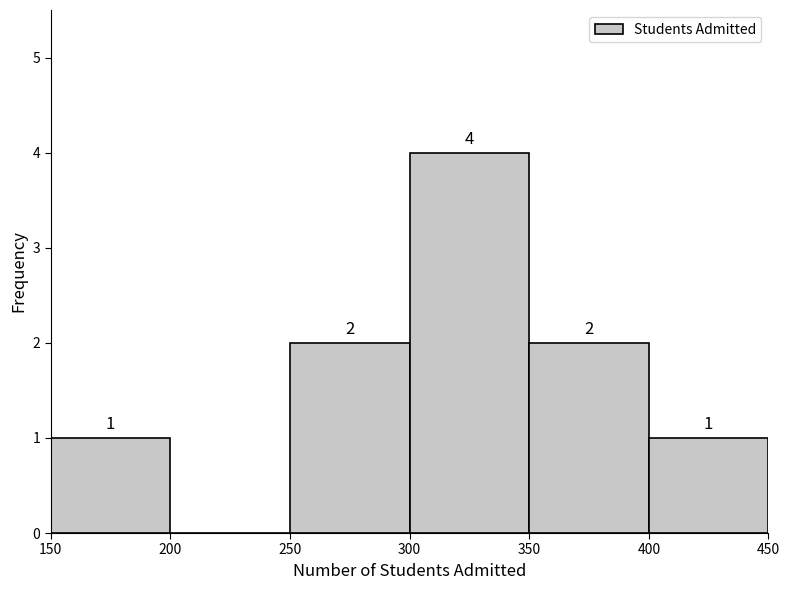

Which range on the x-axis has the tallest bar?

300 to 350